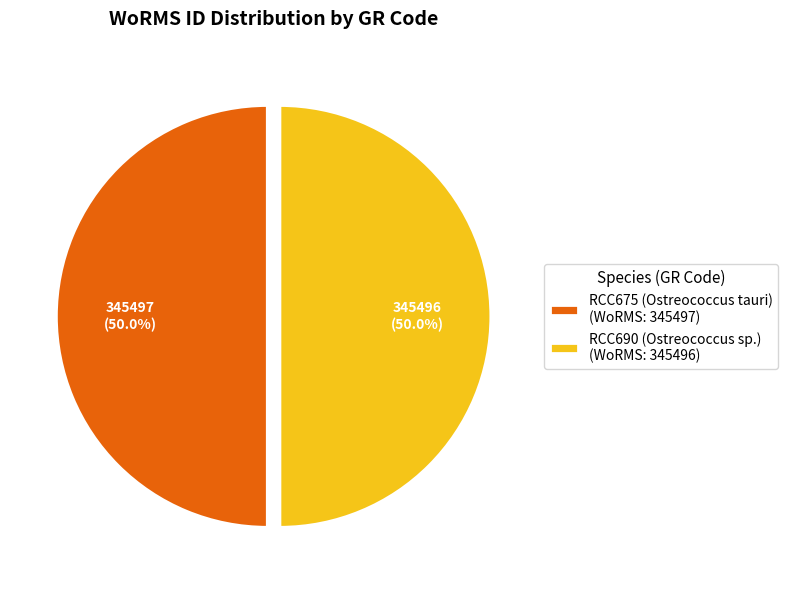

Is it true that RCC690 (Ostreococcus sp.) is 64% of the pie?

False